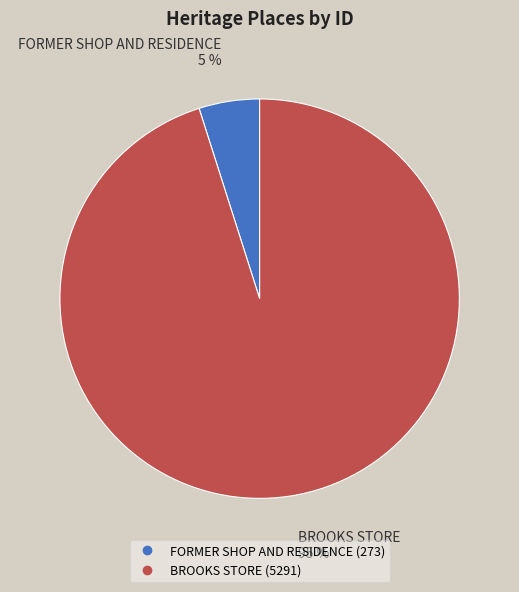

To the nearest percent, what is the difference between the FORMER SHOP AND RESIDENCE and BROOKS STORE slice percentages?

90%